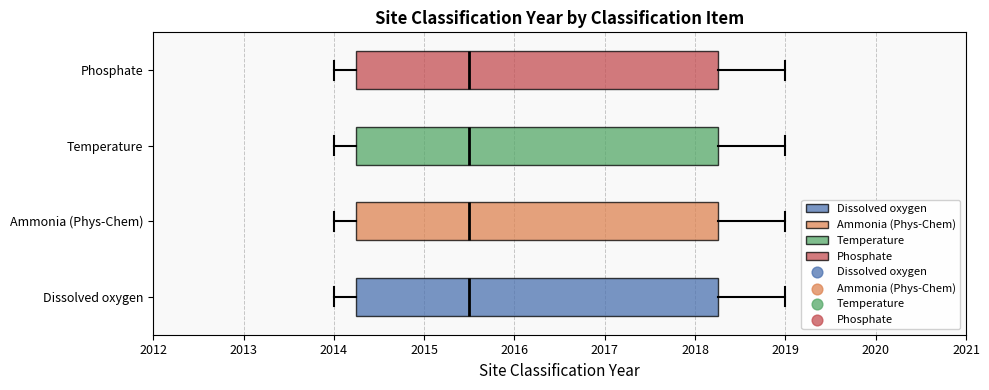

Reading bottom to top, read every box against the x-axis: the position of its median line, the range the box covers, and the ends of its whiskers. The values are not printed on the chart, so give them approximately, as read against the axis.

Dissolved oxygen: median 2015.5, box 2014.3 to 2018.3, whiskers 2014.0 to 2019.0
Ammonia (Phys-Chem): median 2015.5, box 2014.3 to 2018.3, whiskers 2014.0 to 2019.0
Temperature: median 2015.5, box 2014.3 to 2018.3, whiskers 2014.0 to 2019.0
Phosphate: median 2015.5, box 2014.3 to 2018.3, whiskers 2014.0 to 2019.0